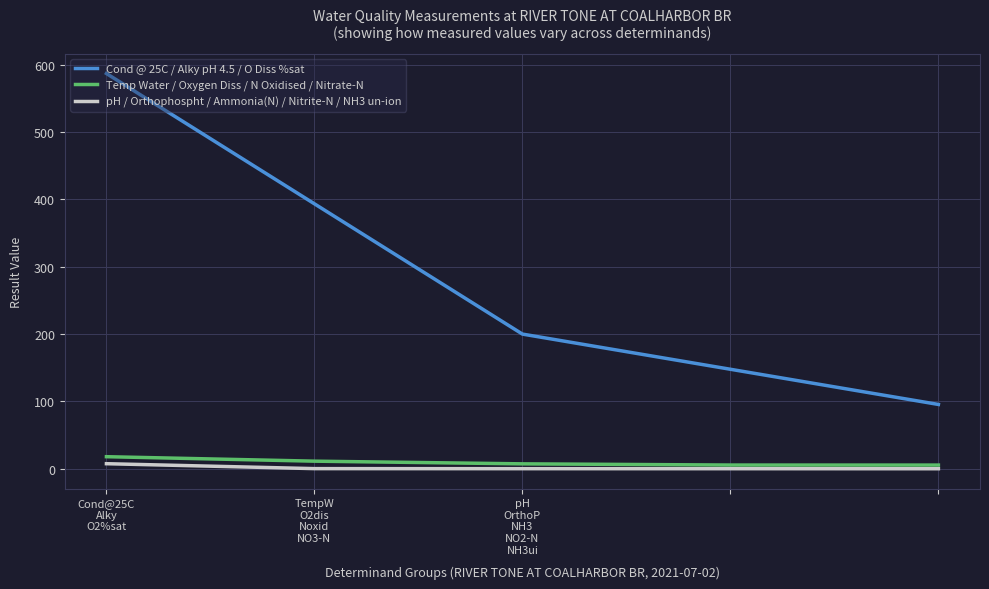

True or false: Cond @ 25C / Alky pH 4.5 / O Diss %sat has more than 0 interior local peaks.

False